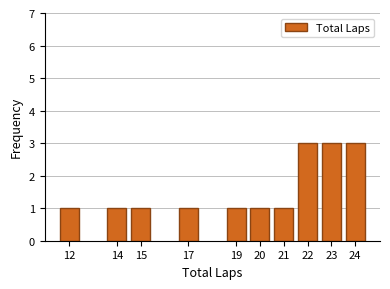

Reading left to right, what are all the values shown in this chart?

12=1	14=1	15=1	17=1	19=1	20=1	21=1	22=3	23=3	24=3